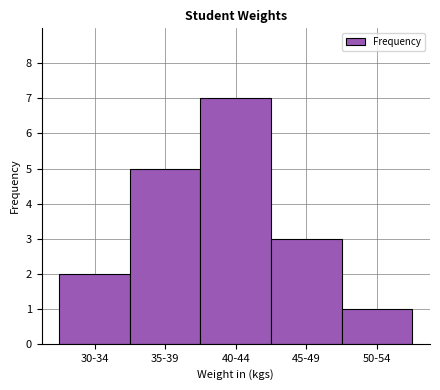

Reading right to left, transcribe all the data shown in this chart.

1	3	7	5	2